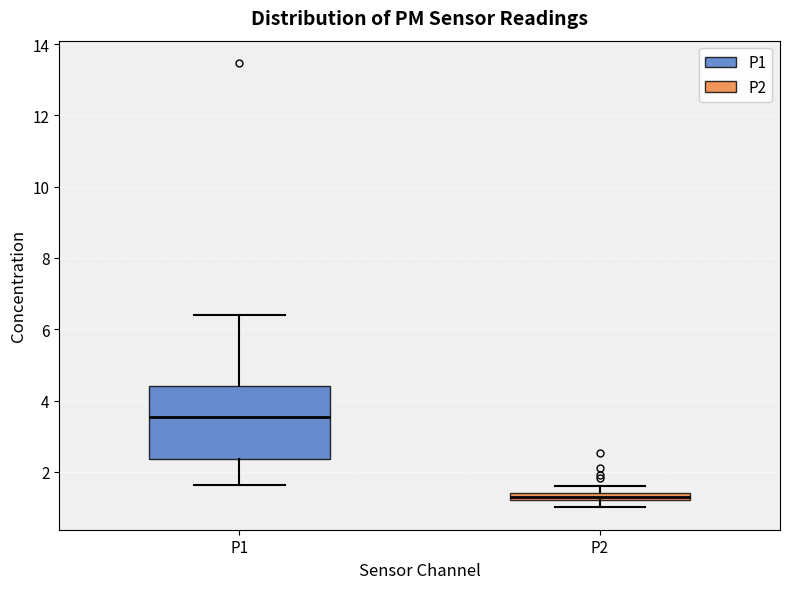

Which box is the tallest, from its lower edge to its upper edge?

P1